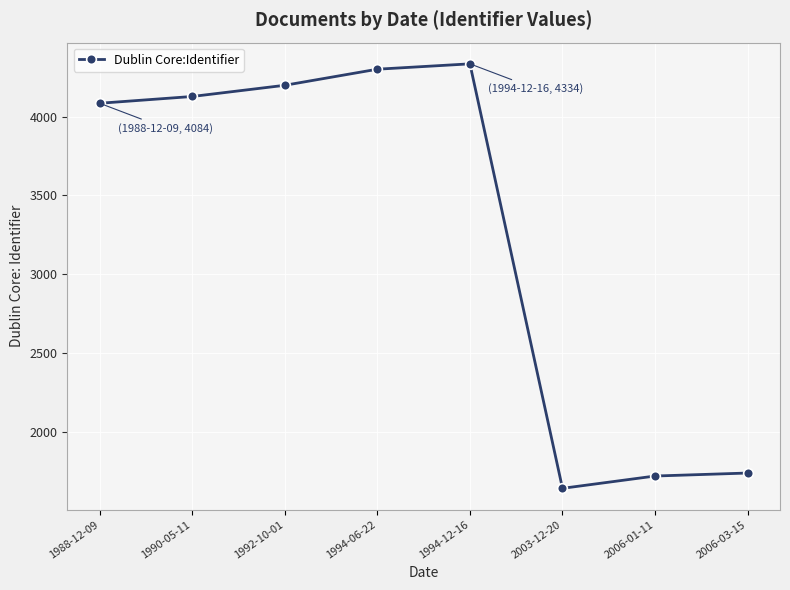

How many series are shown in this chart?

1